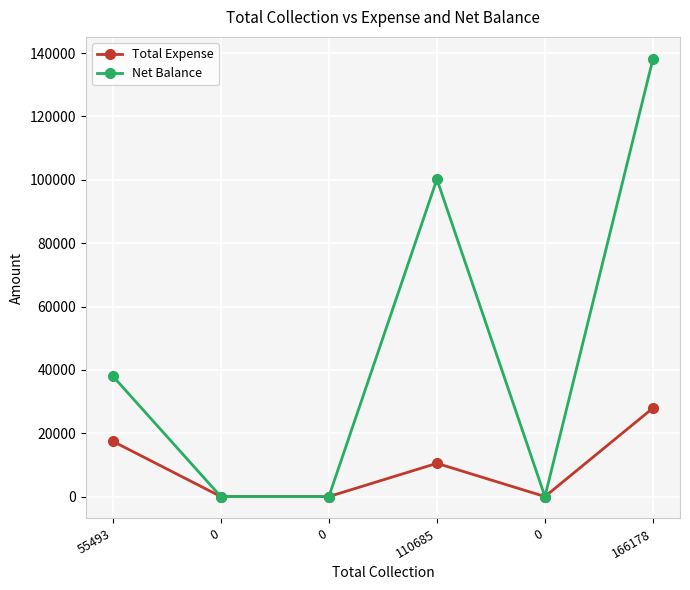

The Net Balance series shows -48143 at 0. True or false?

False